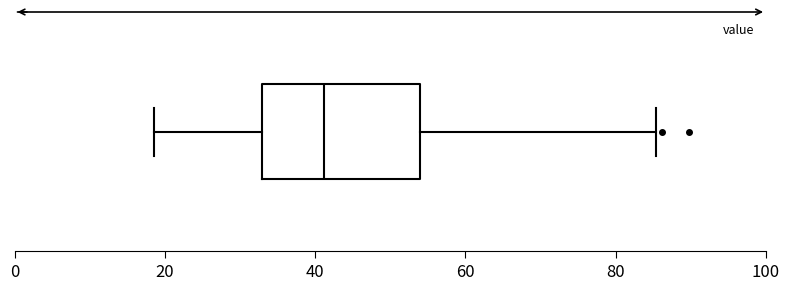

Where is the right edge of the box on the x-axis? The values are not printed on the chart, so give them approximately, as read against the axis.

54